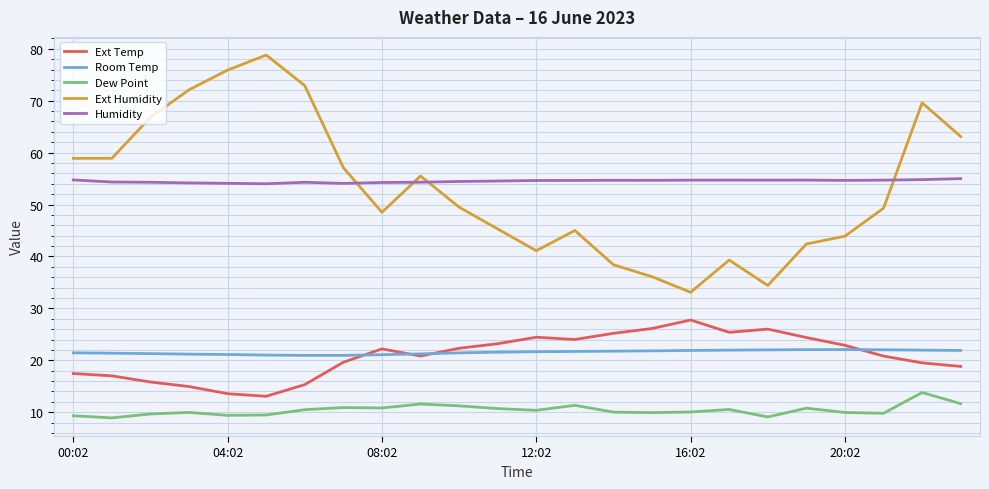

What is the lowest value of the Dew Point series?

8.9